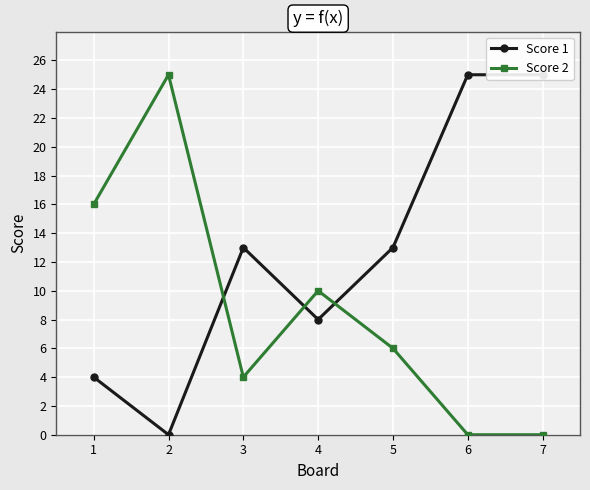

Which category has the highest value in the Score 2 series?

2